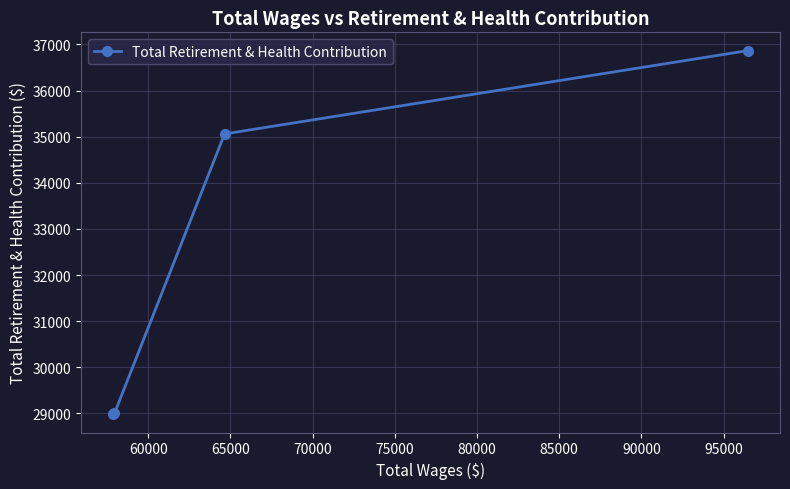

How many data points does each series have?

4